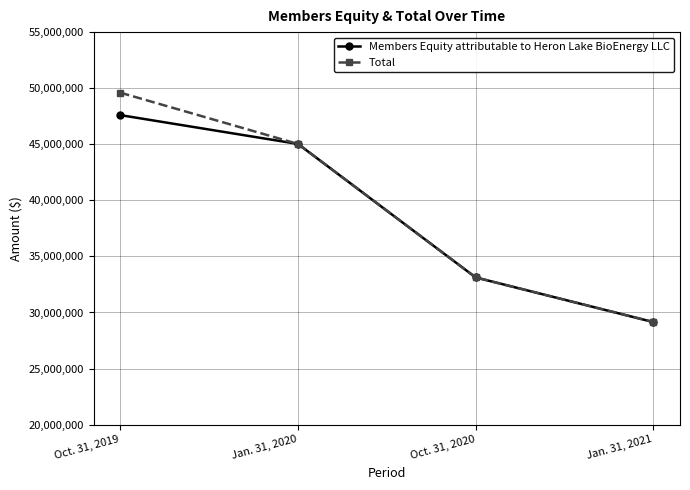

What is the difference between the maximum and minimum values in the Members Equity attributable to Heron Lake BioEnergy LLC series?

18454427